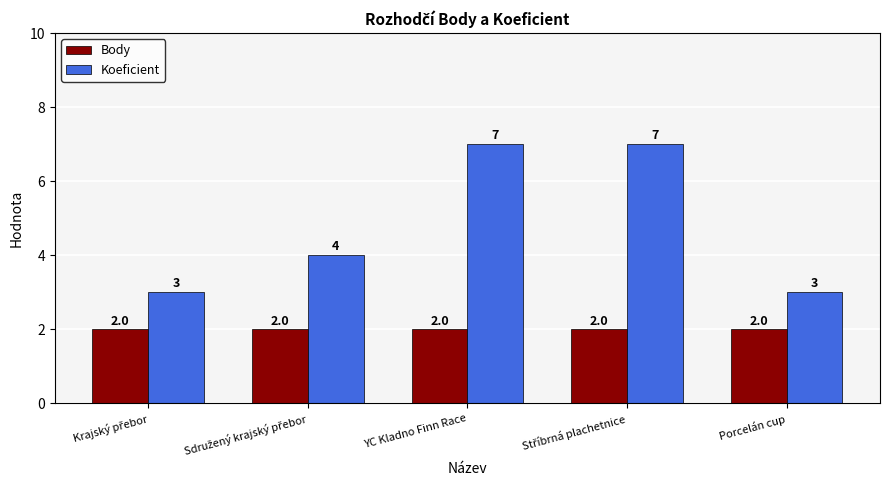

List the series in order of their overall mean, highest first.

Koeficient, Body